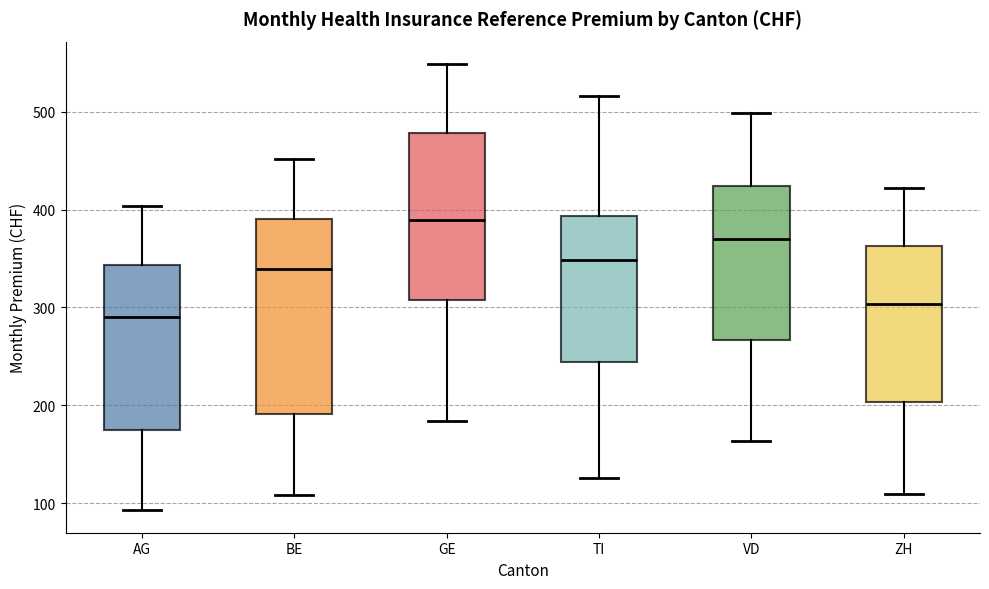

Comparing the boxes themselves (not the whiskers), which one is the tallest?

BE